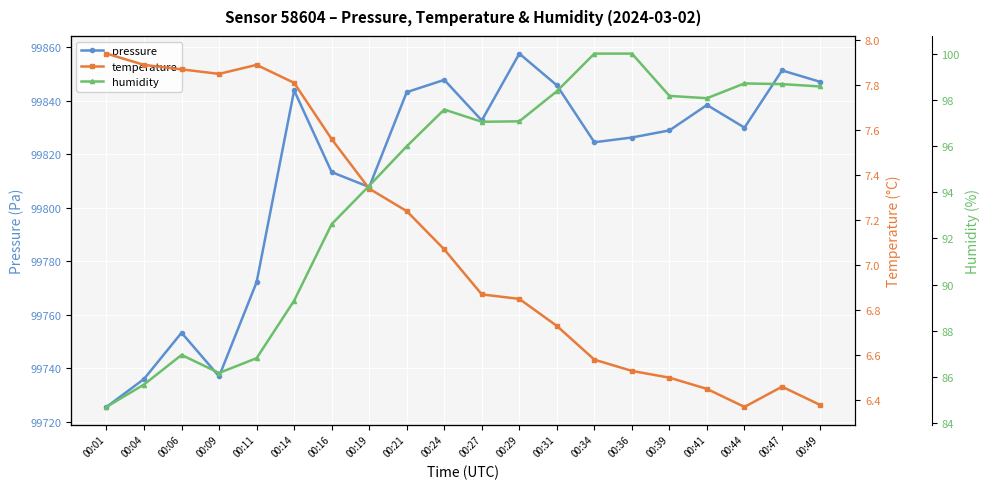

At which category is the sum across all series the highest?

00:29